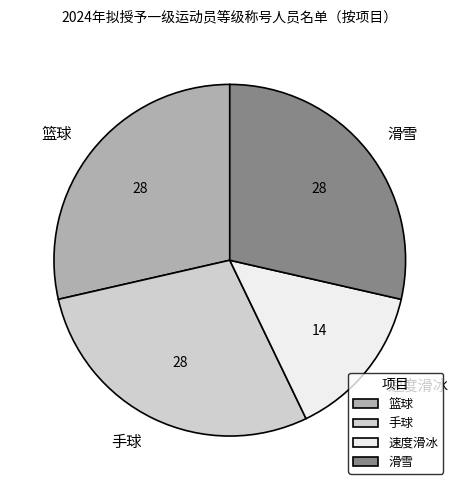

Is there a majority slice in this chart?

No